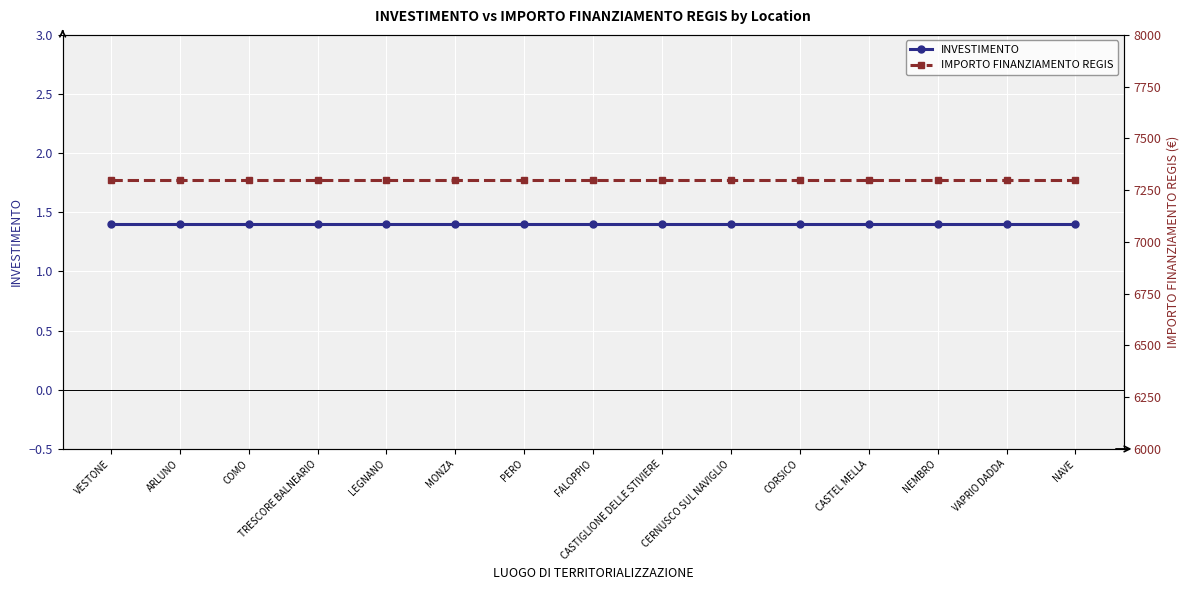

The INVESTIMENTO series shows 0.6 at NAVE. True or false?

False